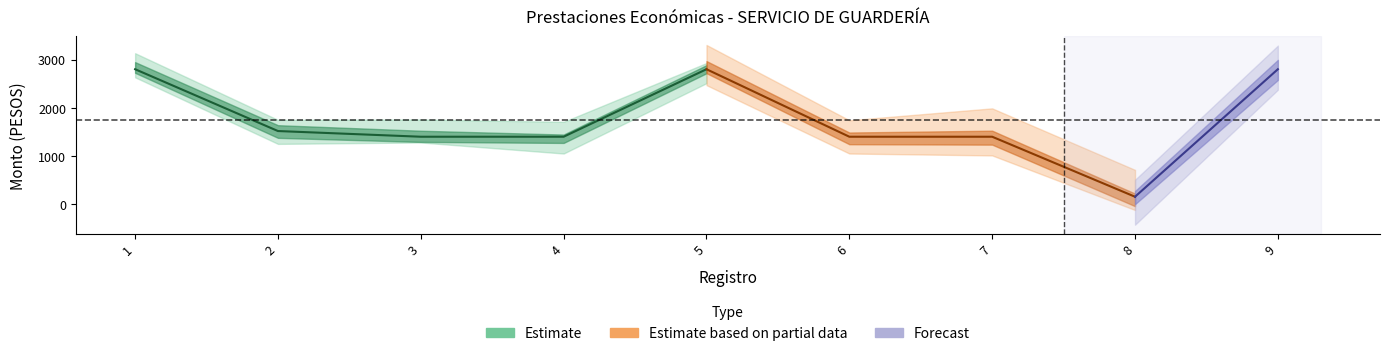

The Monto neto series shows 1573.8 at 9. True or false?

False